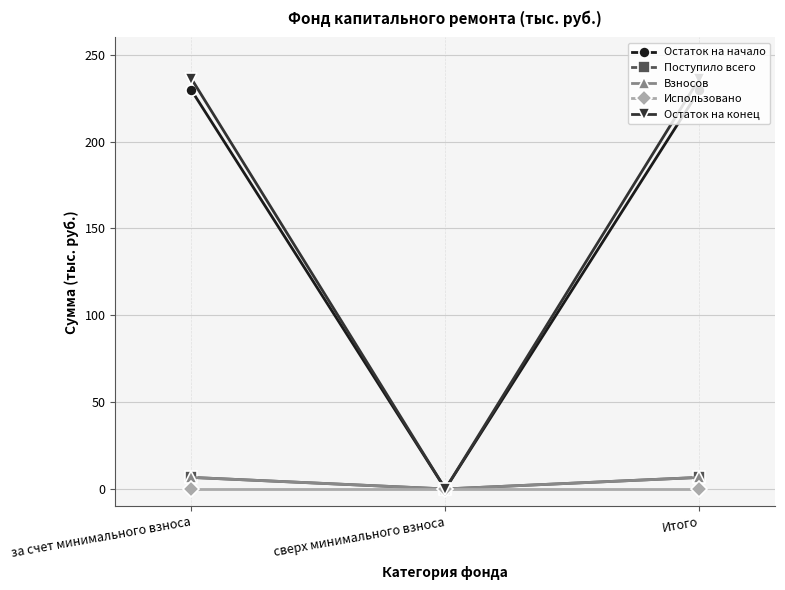

What is the sum of the Остаток на начало values at за счет минимального взноса and Итого?

459.0